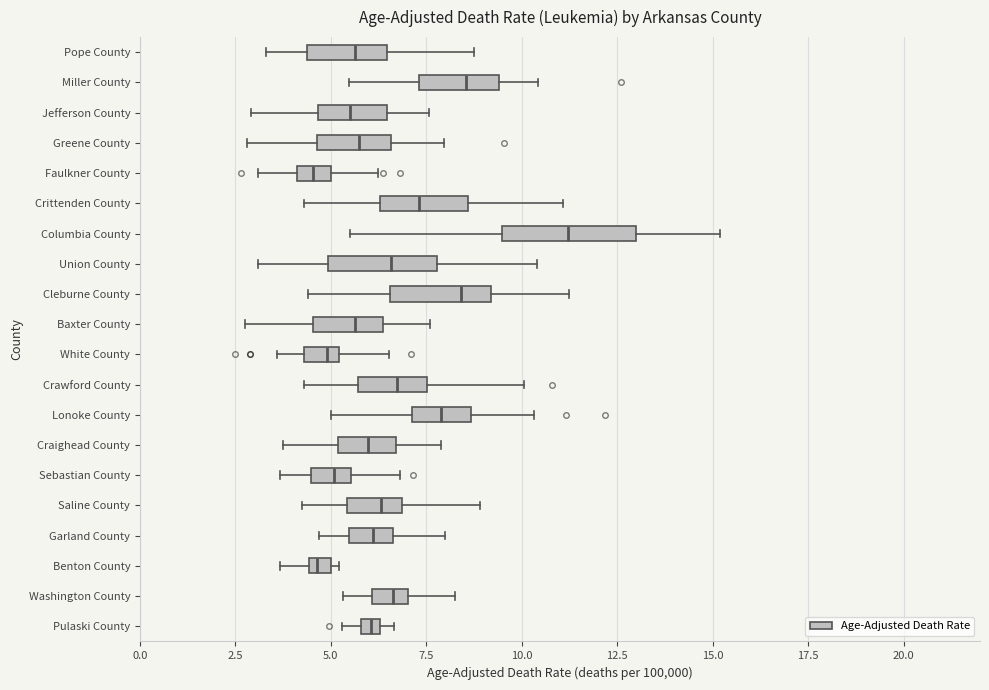

Comparing the boxes themselves (not the whiskers), which one is the widest?

Columbia County